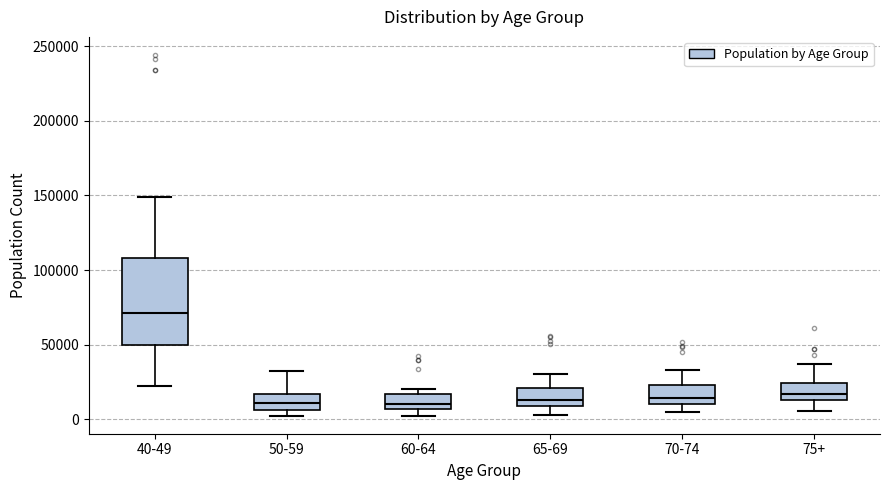

Comparing the boxes themselves (not the whiskers), which one is the tallest?

40-49